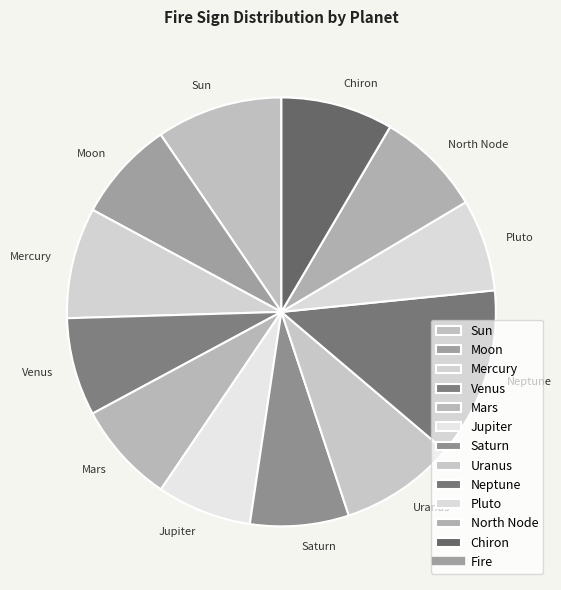

Is there any slice that represents more than half of the pie?

No